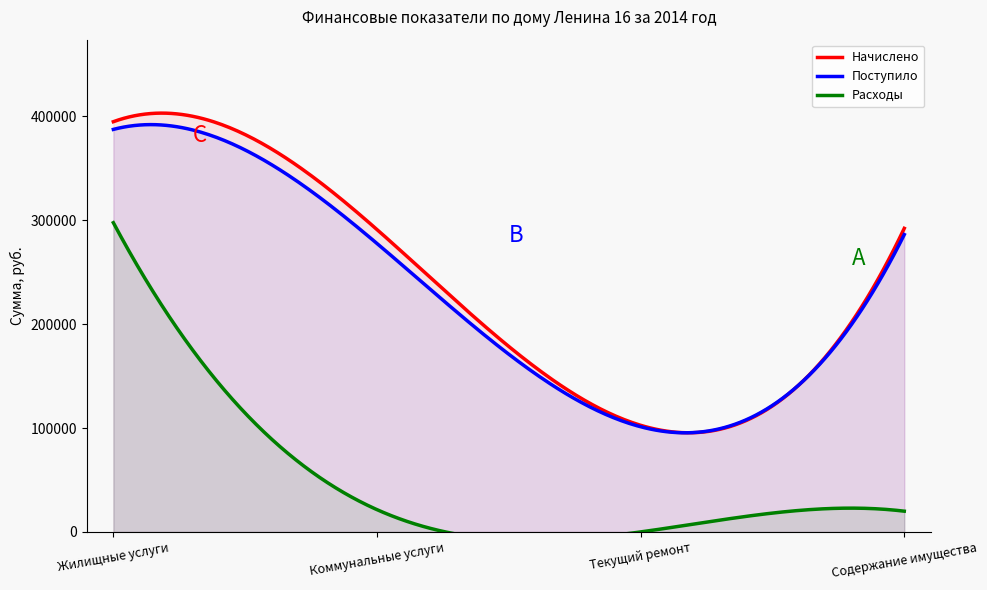

The value of Расходы at Содержание имущества is 31275.6. True or false?

False